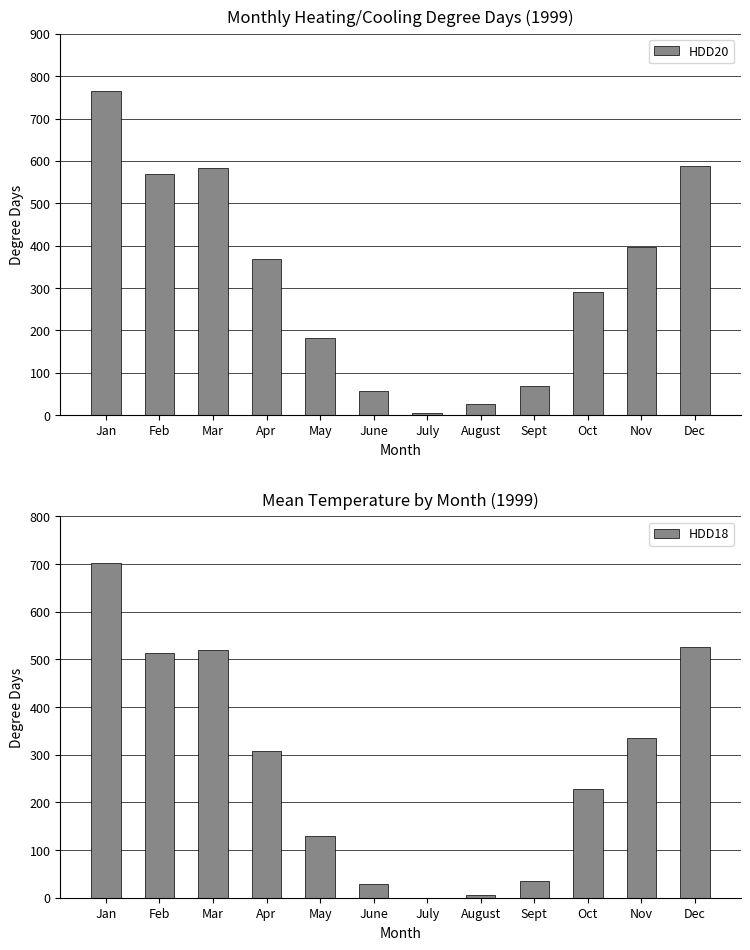

What is the label of the 2nd bar from the left?

Feb